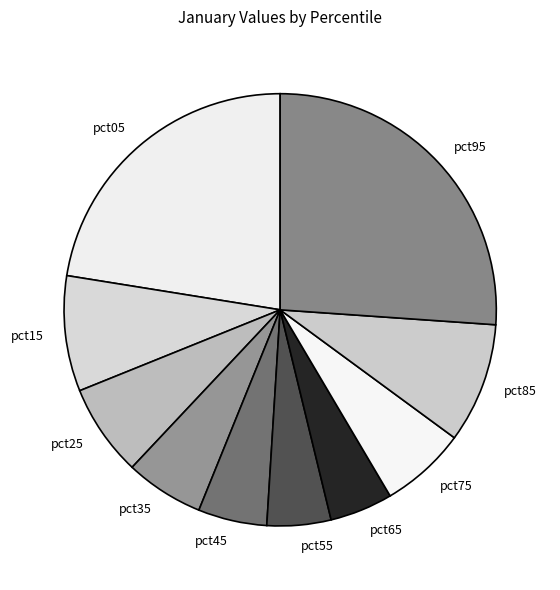

Does any single category account for the majority?

No